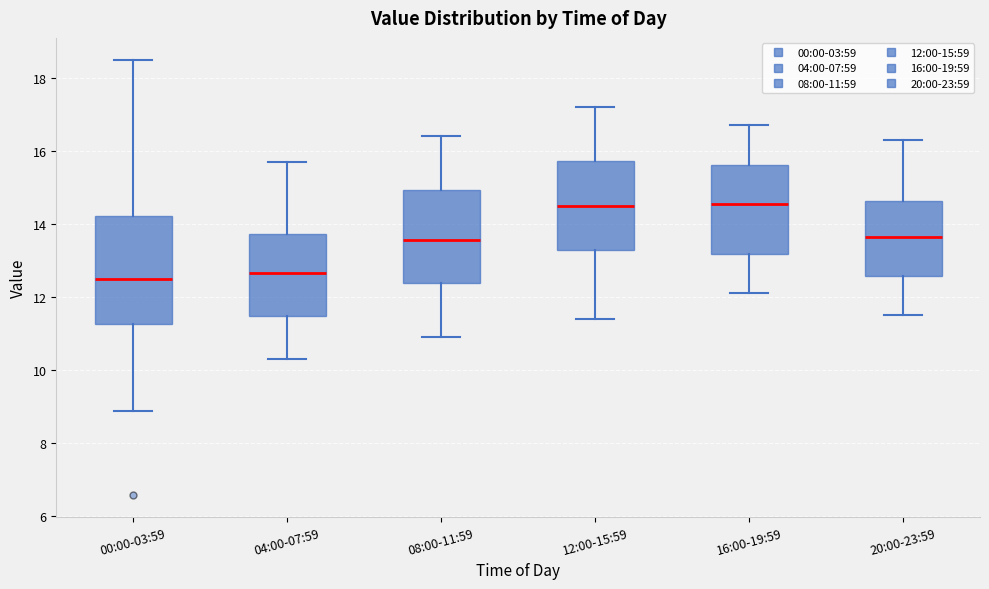

Which box is the tallest, from its lower edge to its upper edge?

00:00-03:59